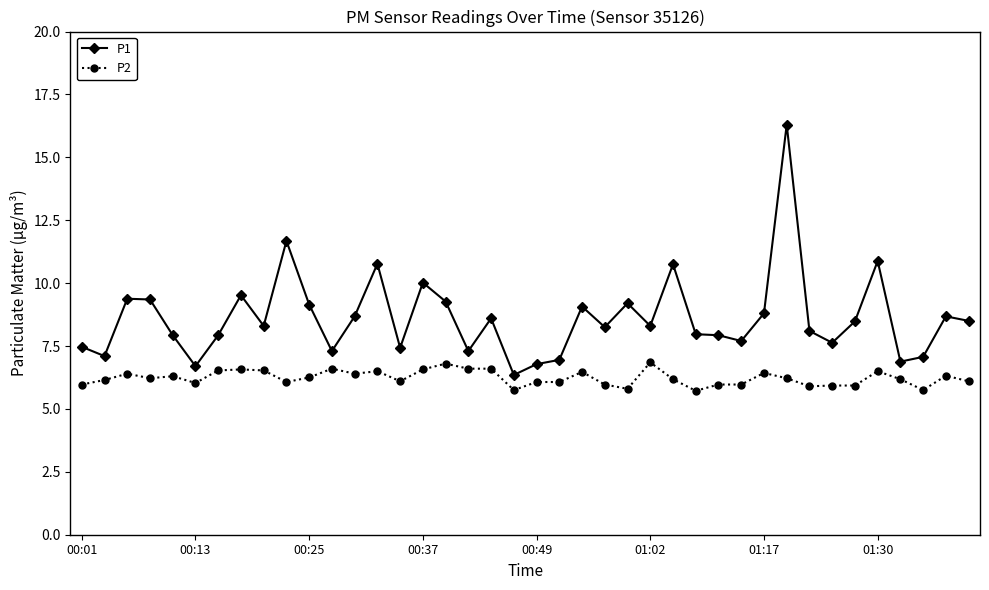

What is the value of the P2 point at the 20th from the left?

5.8